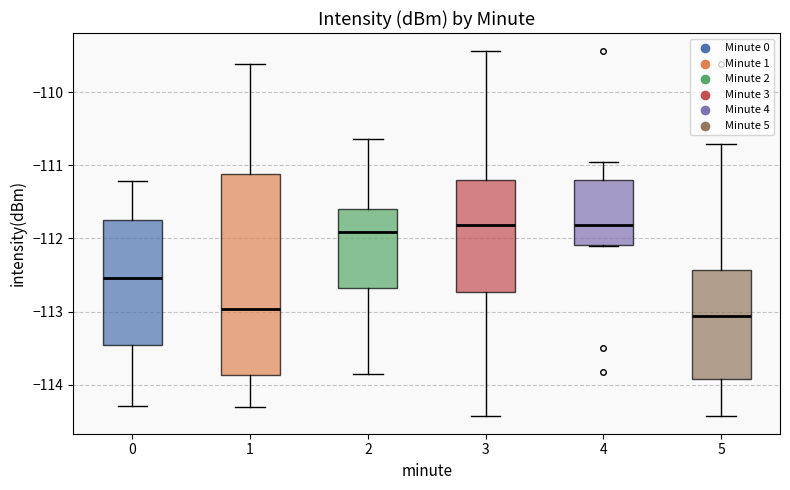

Comparing the boxes themselves (not the whiskers), which one is the tallest?

1